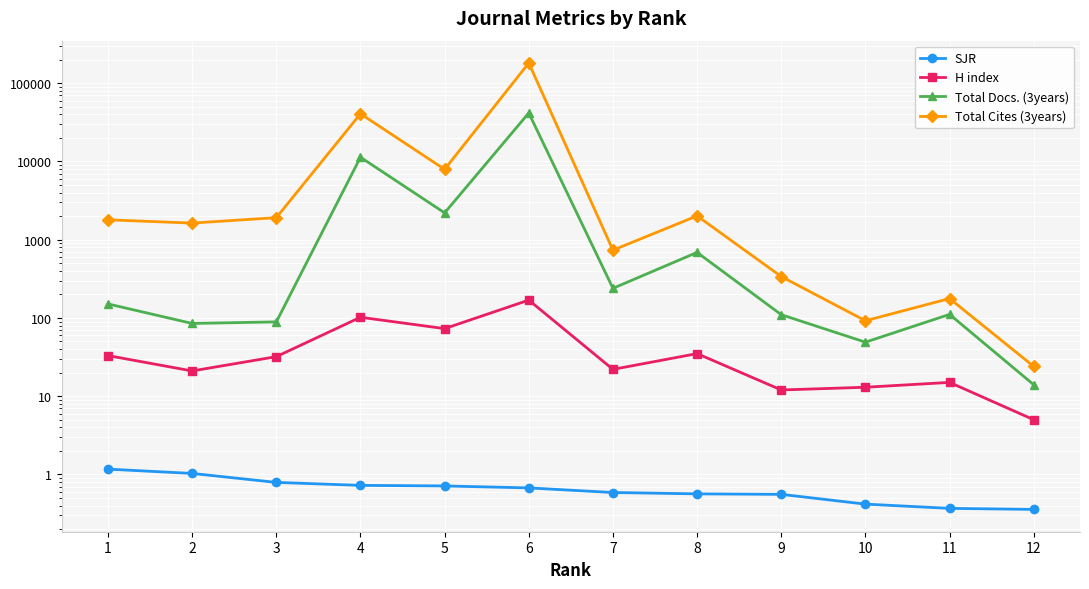

In Total Docs. (3years), how many points are lower than both neighbors (excluding endpoints)?

4